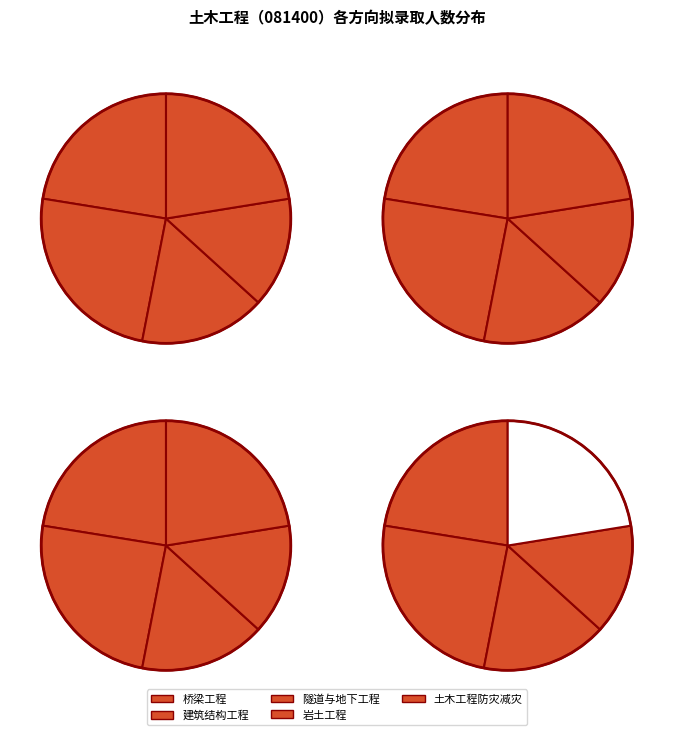

How many segments does this pie chart have?

5